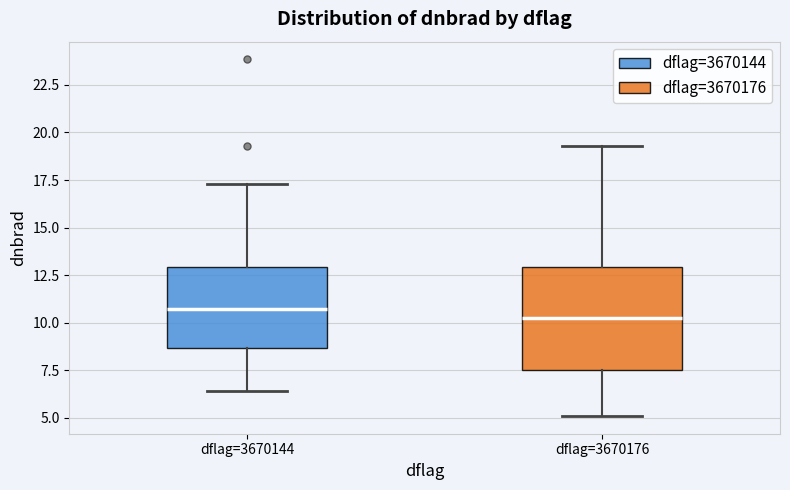

Reading left to right, transcribe this box plot: for each box, give where its median line is, the range the box spans, and where its two whiskers end, as read against the y-axis. The values are not printed on the chart, so give them approximately, as read against the axis.

dflag=3670144: median 10.5, box 8.5 to 13.0, whiskers 6.5 to 17.5
dflag=3670176: median 10.5, box 7.5 to 13.0, whiskers 5.0 to 19.5